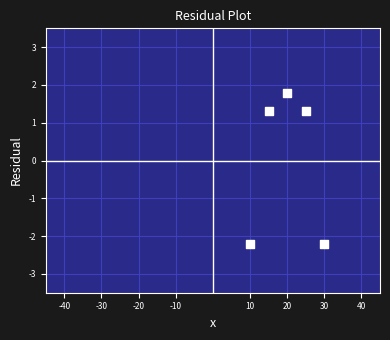

What is the range of X values (max minus min)?

20.0